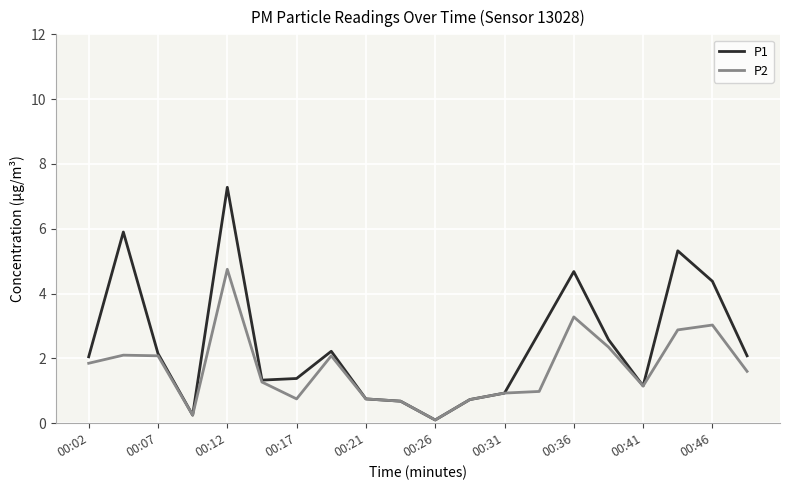

List the series in order of their overall mean, highest first.

P1, P2